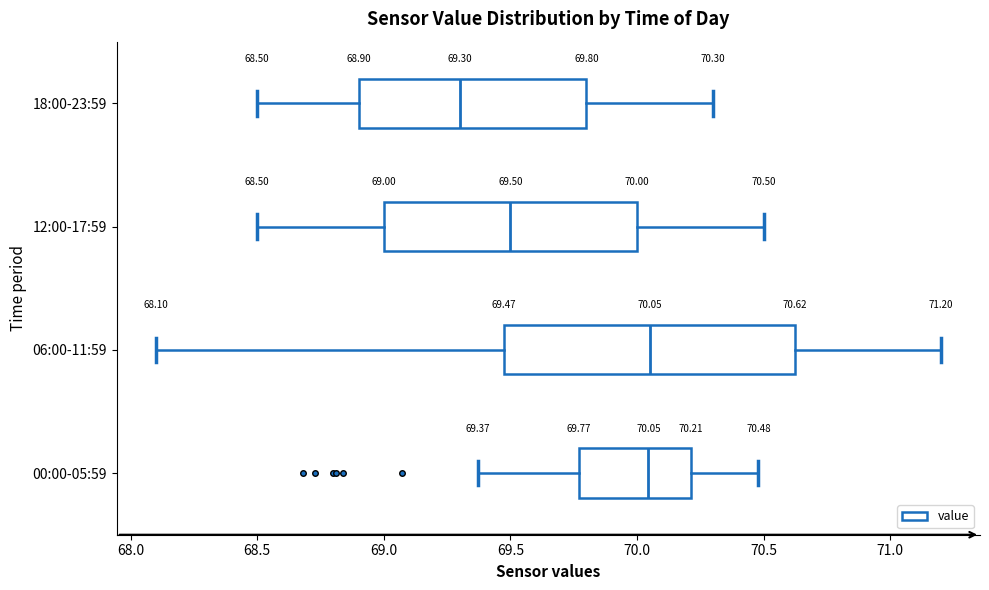

Comparing the boxes themselves (not the whiskers), which one is the widest?

06:00-11:59